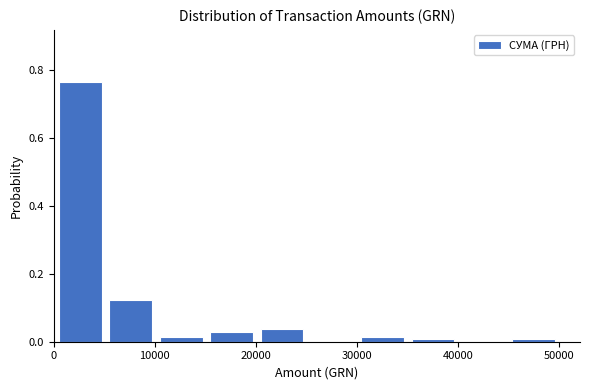

Over which range of the x-axis is the bar tallest?

0 to 5000